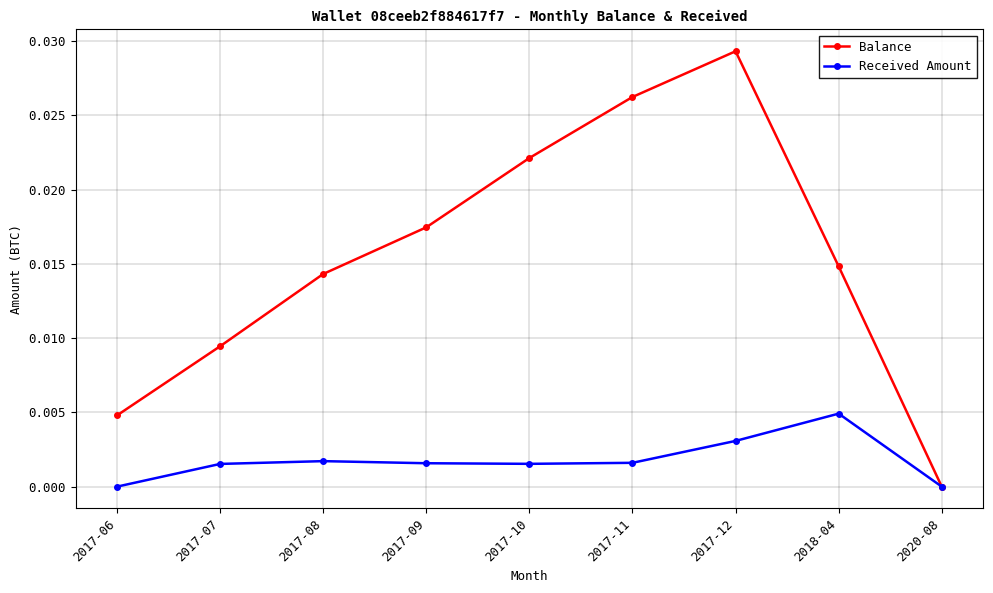

Is the value of Received Amount at 2017-06 greater than the value of Balance at 2017-07?

No